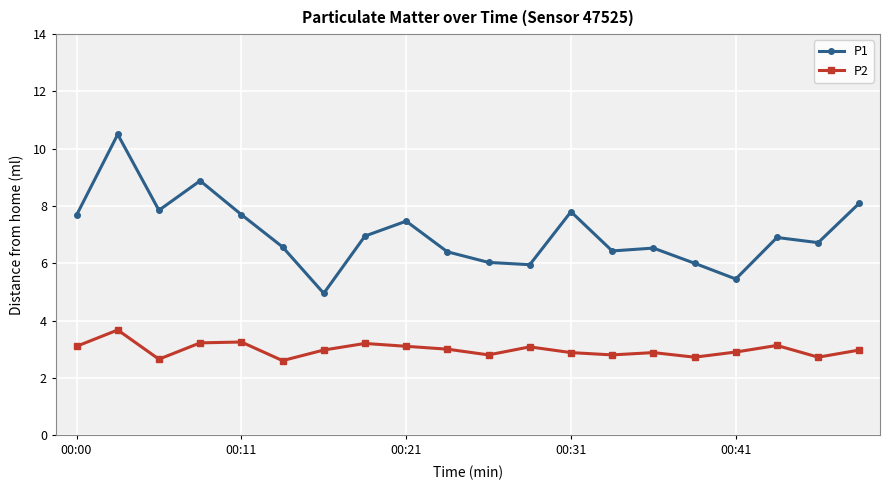

What is the difference between the second highest and minimum values in the P1 series?

3.9